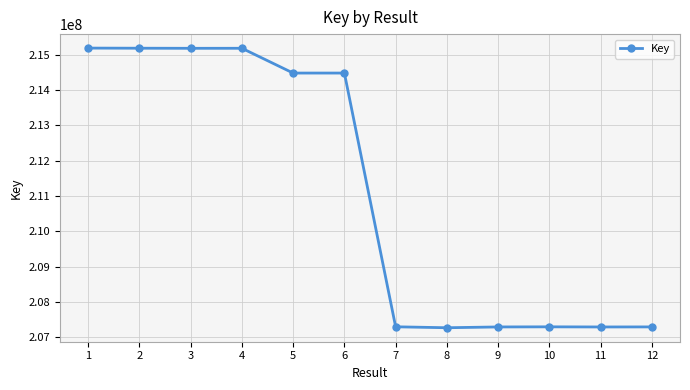

What is the value of the 3rd point from the left?

215185342